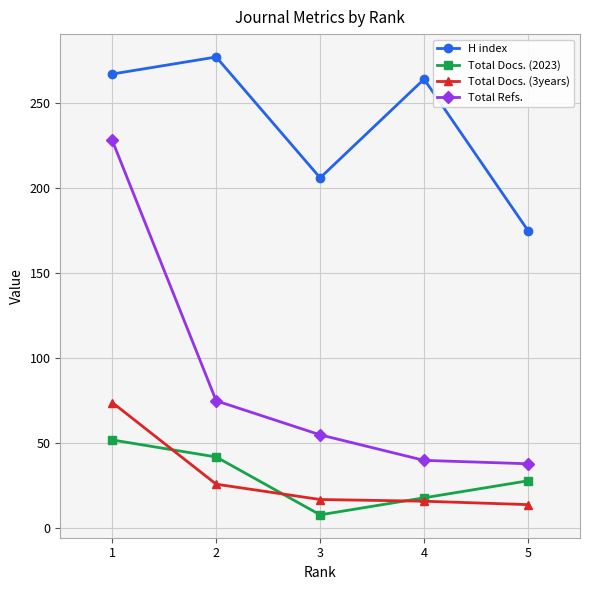

What is the value of the H index point at the 4th from the left?

264